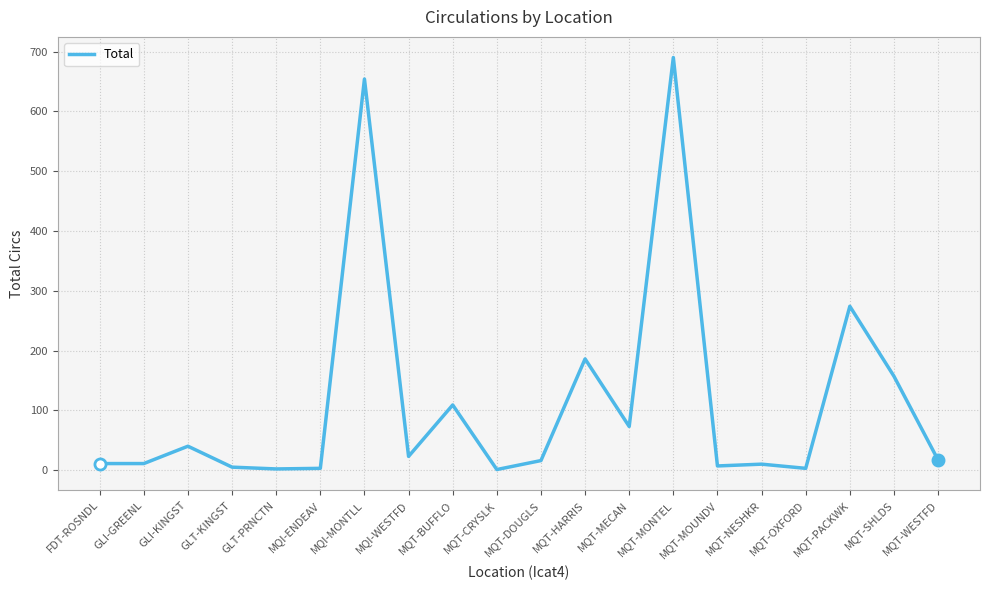

What is the maximum value shown in the chart?

690